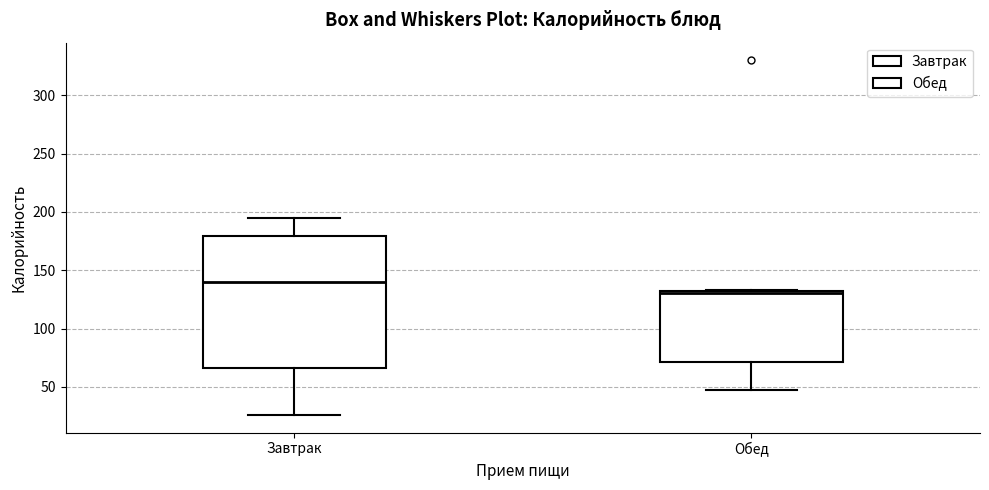

Where does the median line of the box for Обед sit on the y-axis? The values are not printed on the chart, so give them approximately, as read against the axis.

130